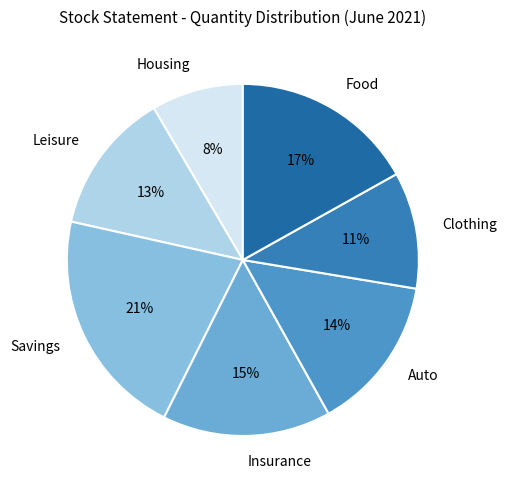

To the nearest percent, what percentage of the pie is Savings?

21%